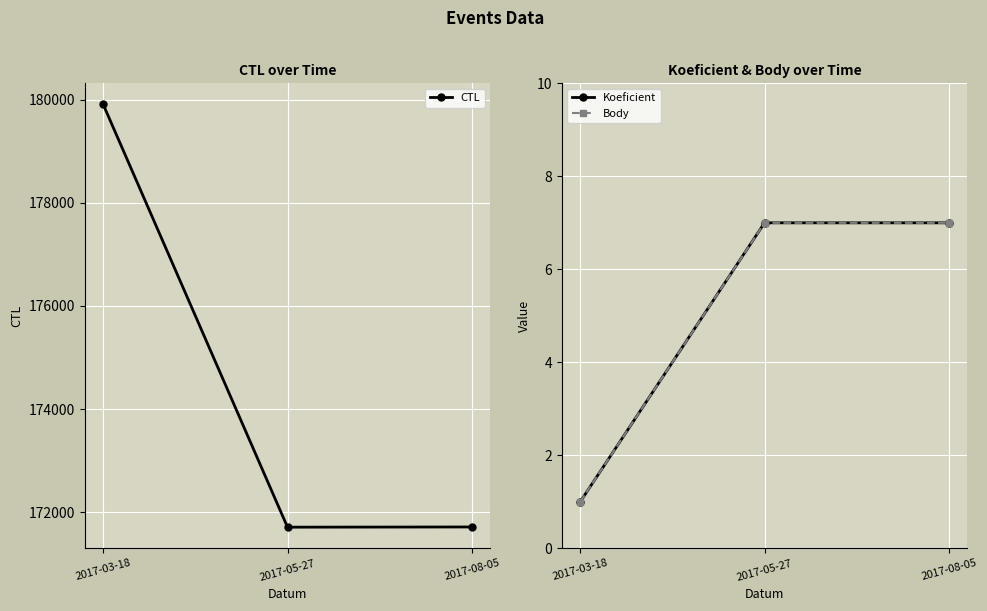

Between 2017-03-18 and 2017-08-05, which series saw the biggest shift?

CTL